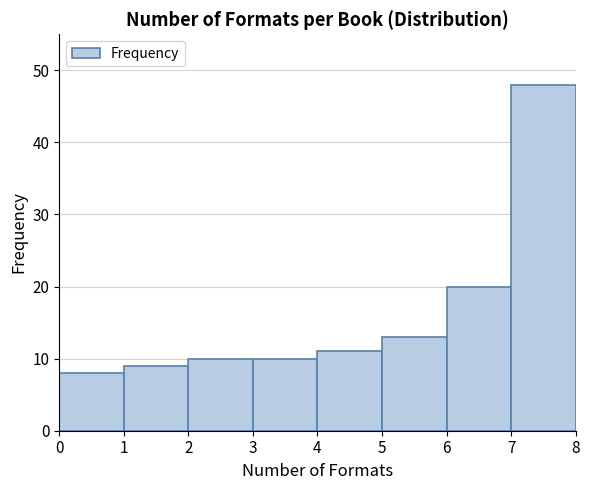

Reading left to right, transcribe this chart: for each bar, give the range it covers on the x-axis and its height. The values are not printed on the chart, so give them approximately, as read against the axis.

0 to 1: 8
1 to 2: 9
2 to 3: 10
3 to 4: 10
4 to 5: 11
5 to 6: 13
6 to 7: 20
7 to 8: 48